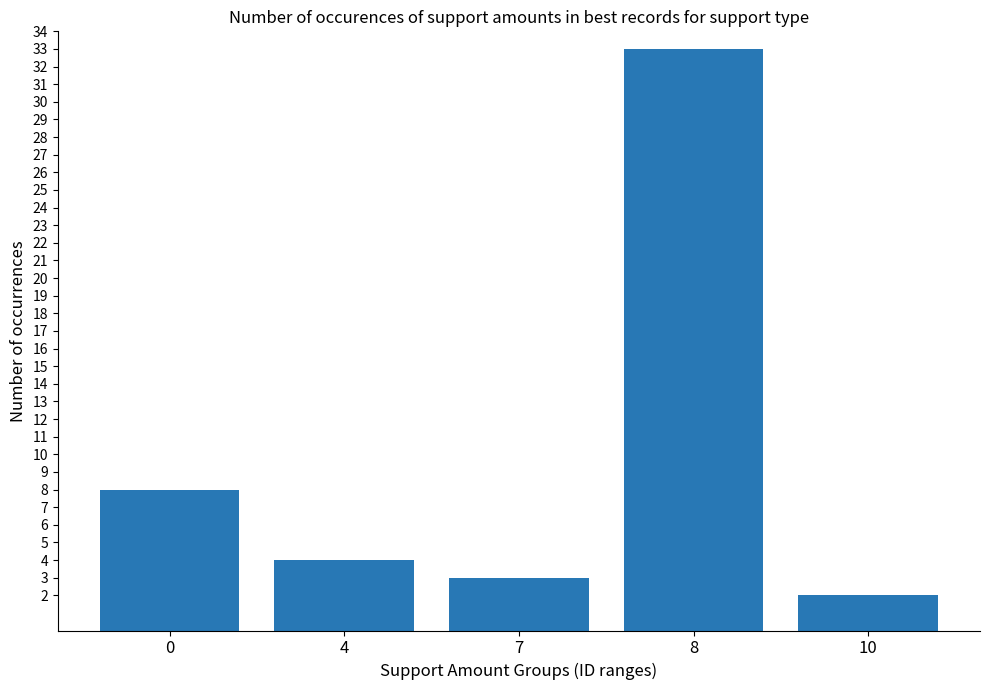

How many distinct data groups are displayed?

1